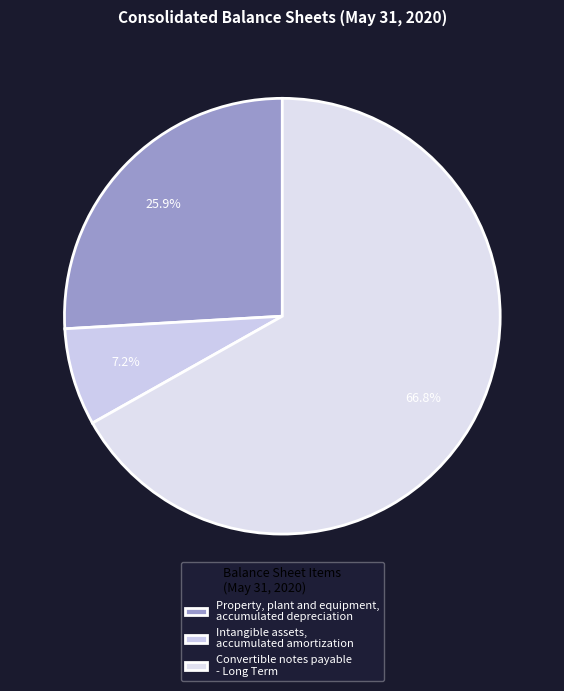

How many segments does this pie chart have?

3